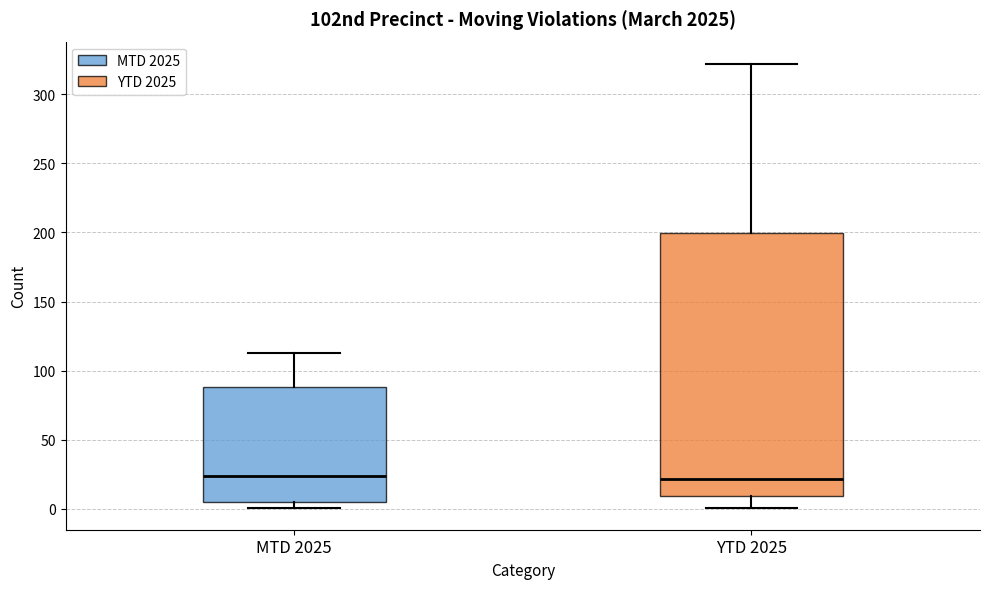

Which box is the tallest, from its lower edge to its upper edge?

YTD 2025